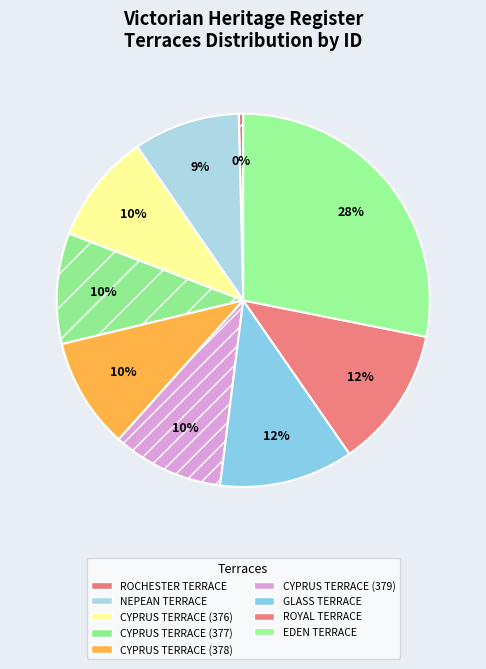

What percentage is the GLASS TERRACE slice, to the nearest percent?

12%